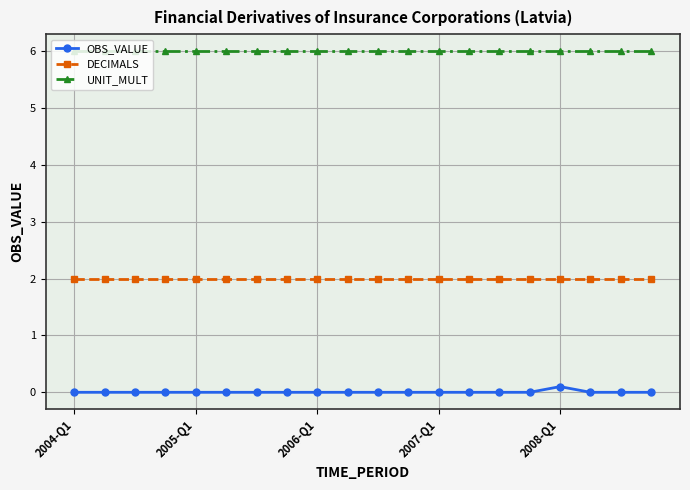

What is the greatest value displayed?

6.0